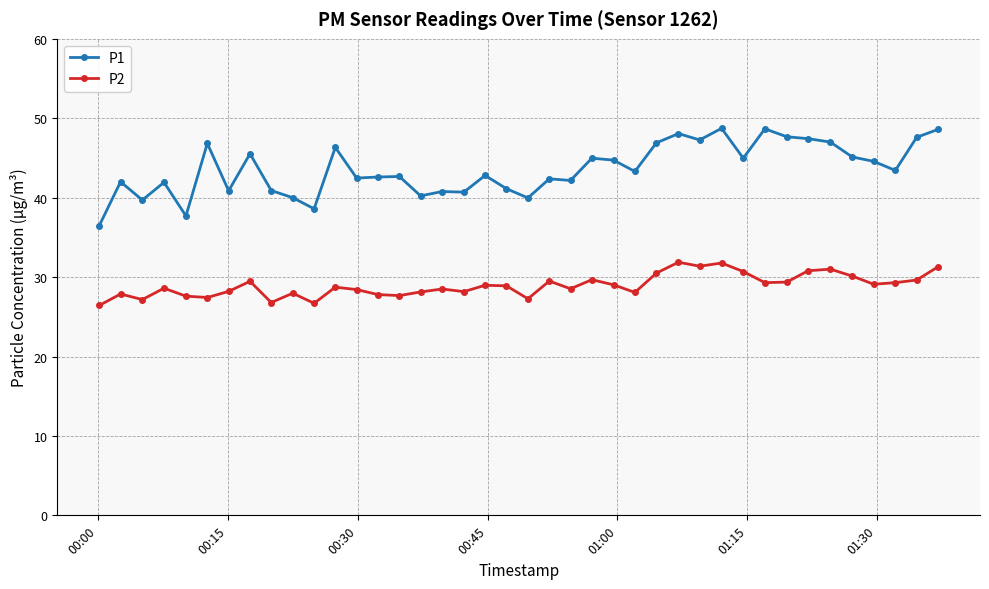

What is the value of the P1 point at the 29th from the left?

47.3